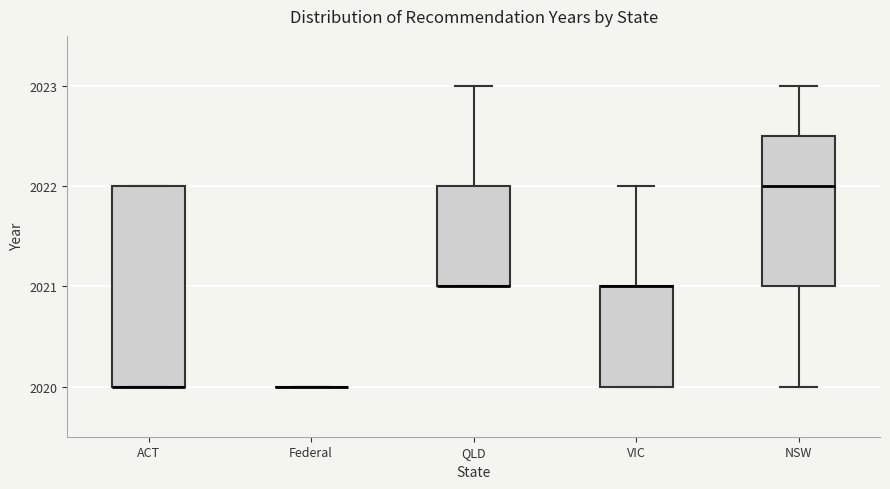

Reading left to right, transcribe this box plot: for each box, give where its median line is, the range the box spans, and where its two whiskers end, as read against the y-axis. The values are not printed on the chart, so give them approximately, as read against the axis.

ACT: median 2020.0 (drawn on the box's lower edge), box 2020.0 to 2022.0, whiskers 2020.0 to 2022.0
Federal: box collapsed to a line at 2020.0, whiskers 2020.0 to 2020.0
QLD: median 2021.0 (drawn on the box's lower edge), box 2021.0 to 2022.0, whiskers 2021.0 to 2023.0
VIC: median 2021.0 (drawn on the box's upper edge), box 2020.0 to 2021.0, whiskers 2020.0 to 2022.0
NSW: median 2022.0, box 2021.0 to 2022.5, whiskers 2020.0 to 2023.0